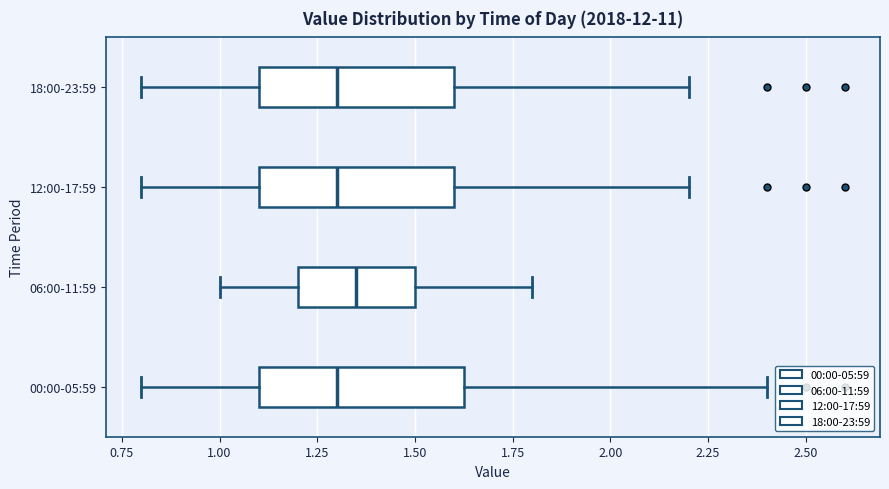

Which box's median line is the furthest to the right?

06:00-11:59